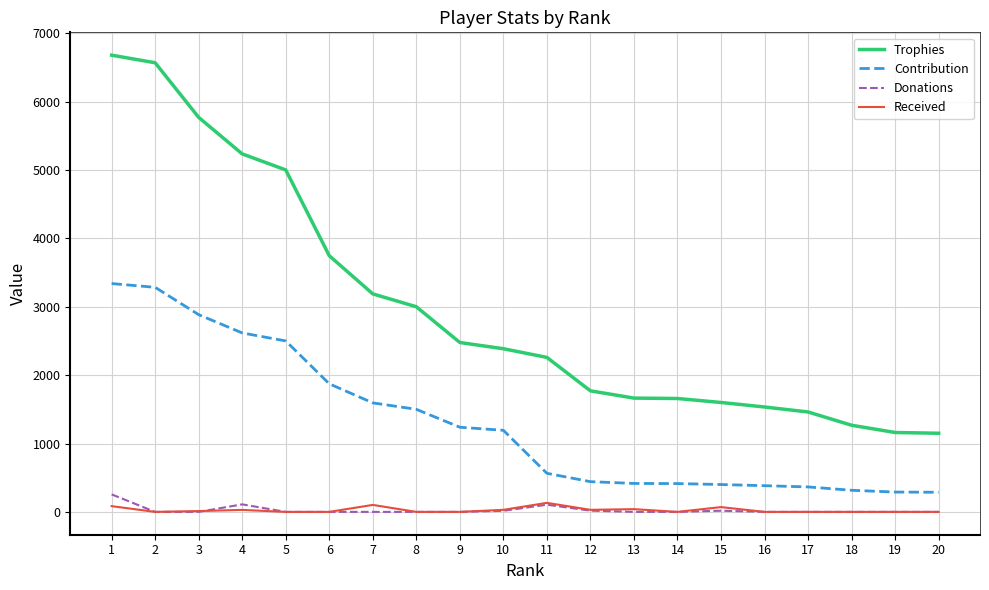

At how many categories does at least one series exceed 2111?

11